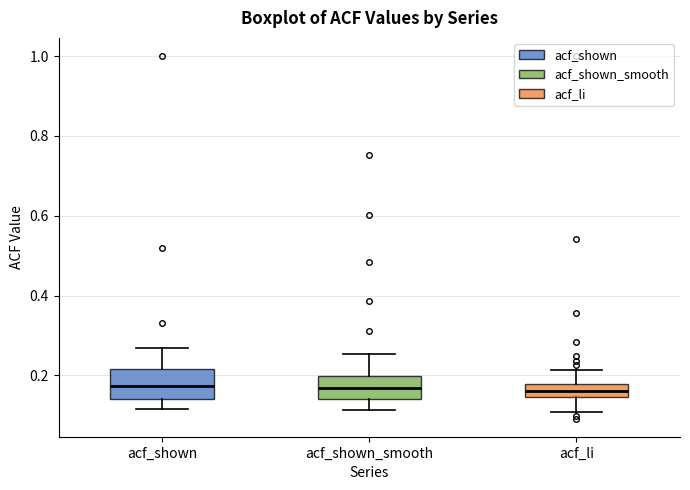

Where does the median line of the box for acf_shown_smooth sit on the y-axis? The values are not printed on the chart, so give them approximately, as read against the axis.

0.16